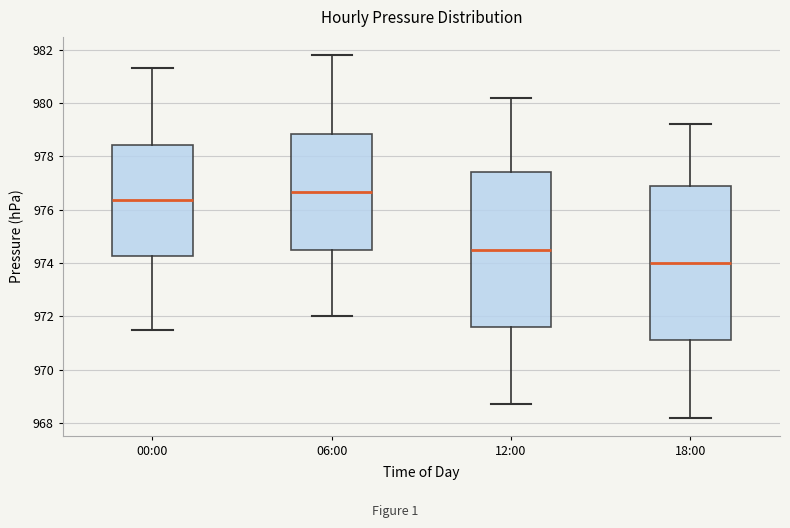

Reading left to right, transcribe this box plot: for each box, give where its median line is, the range the box spans, and where its two whiskers end, as read against the y-axis. The values are not printed on the chart, so give them approximately, as read against the axis.

00:00: median 976.4, box 974.2 to 978.4, whiskers 971.6 to 981.4
06:00: median 976.6, box 974.4 to 978.8, whiskers 972.0 to 981.8
12:00: median 974.6, box 971.6 to 977.4, whiskers 968.8 to 980.2
18:00: median 974.0, box 971.2 to 977.0, whiskers 968.2 to 979.2